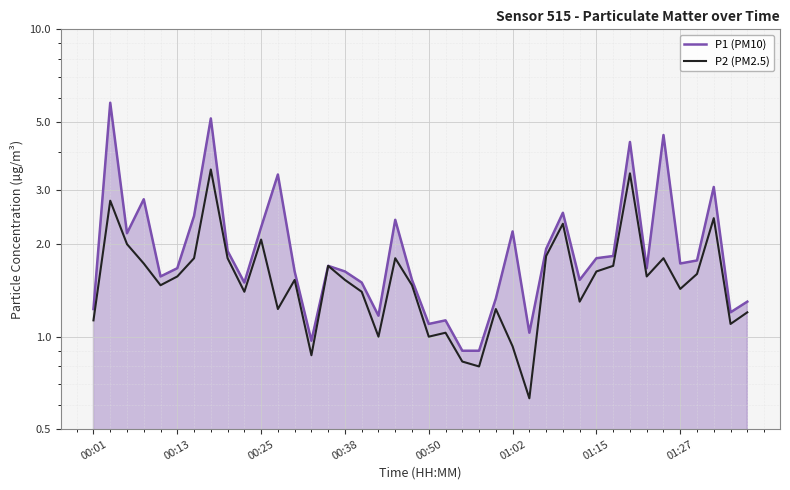

What is the value of the P1 (PM10) point at the 4th from the left?

2.8